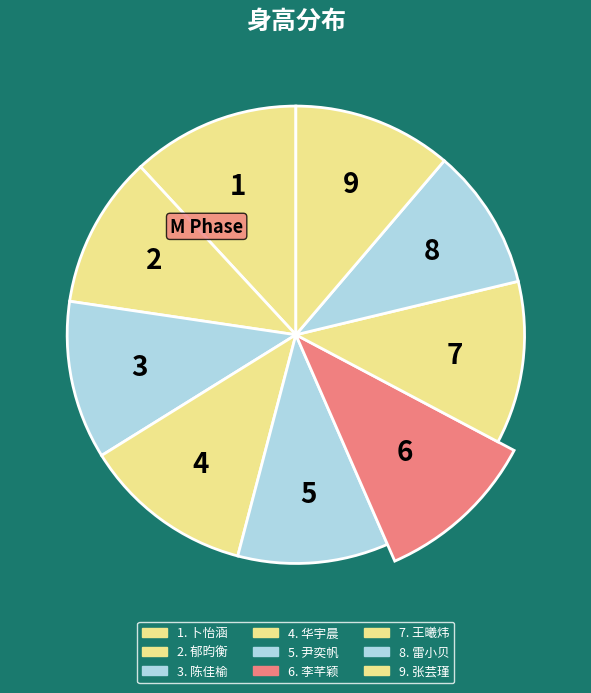

Does any single category account for the majority?

No